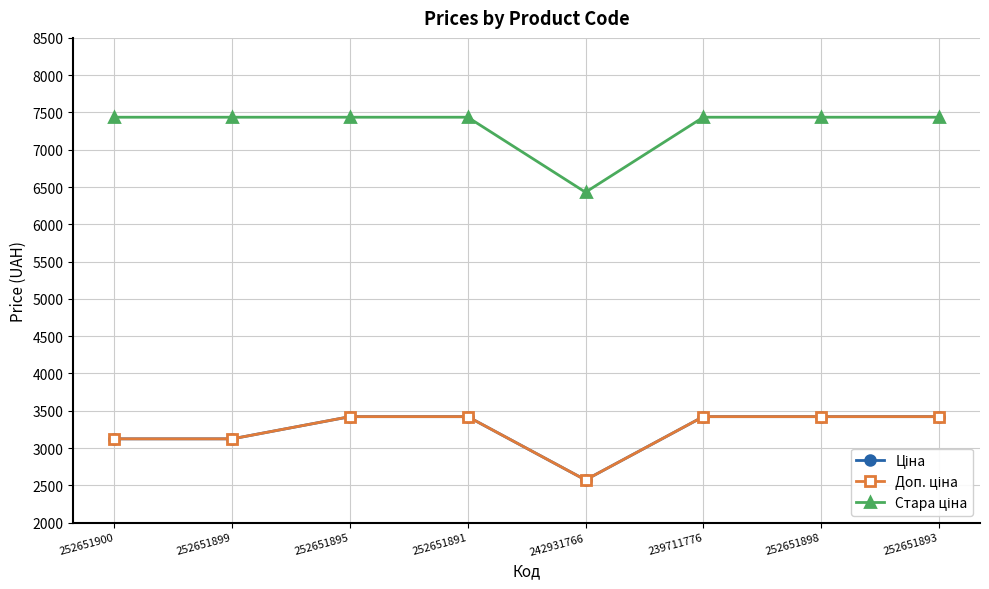

What is the difference between the highest and lowest values at 252651900?

4313.2